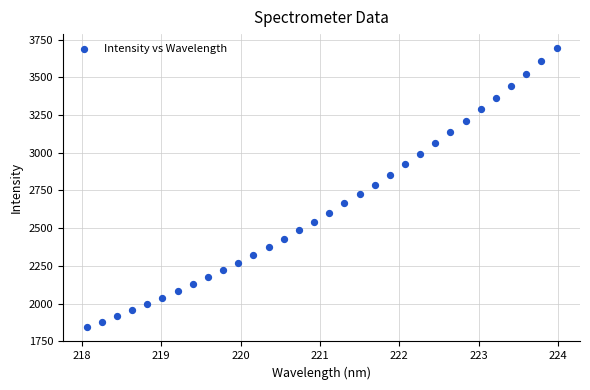

What is the range of Y values (max minus min)?

1852.1